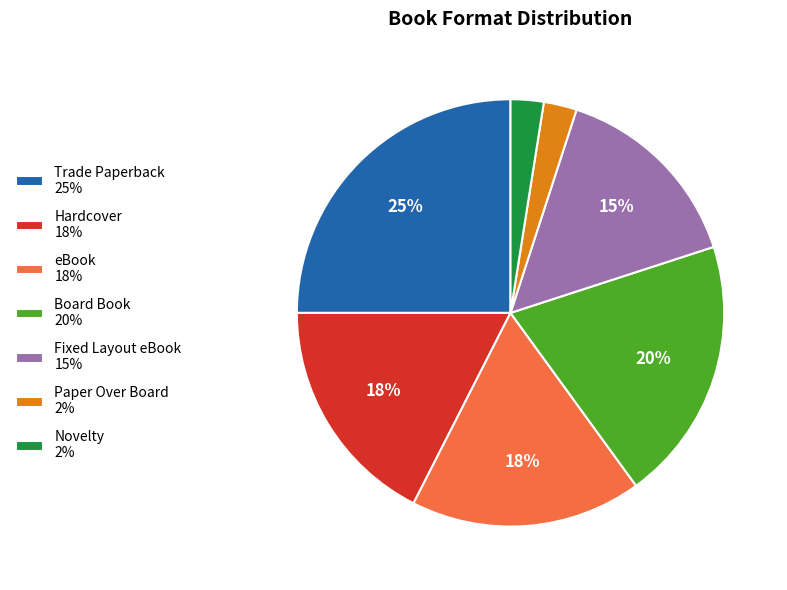

To the nearest percent, what is the average slice percentage?

14%